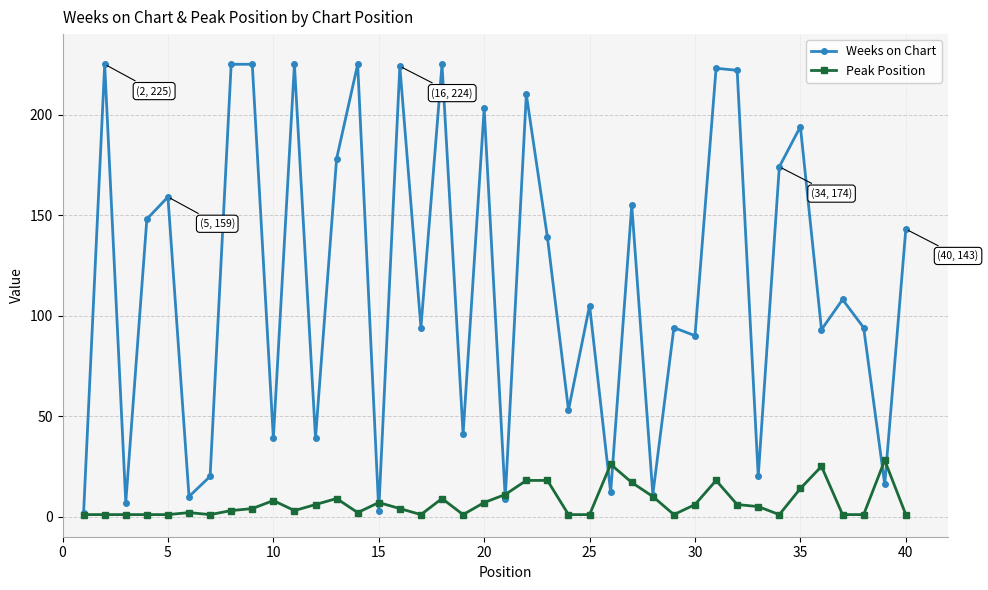

How many interior local valleys does the Weeks on Chart series have?

15